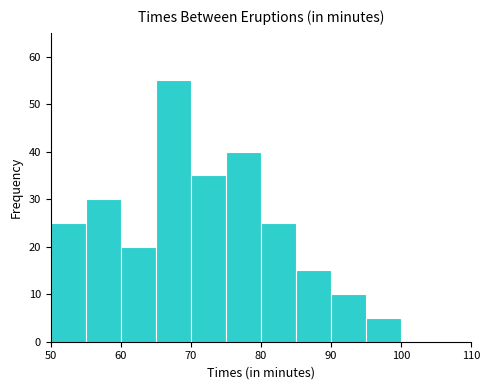

Which range on the x-axis has the tallest bar?

65 to 70